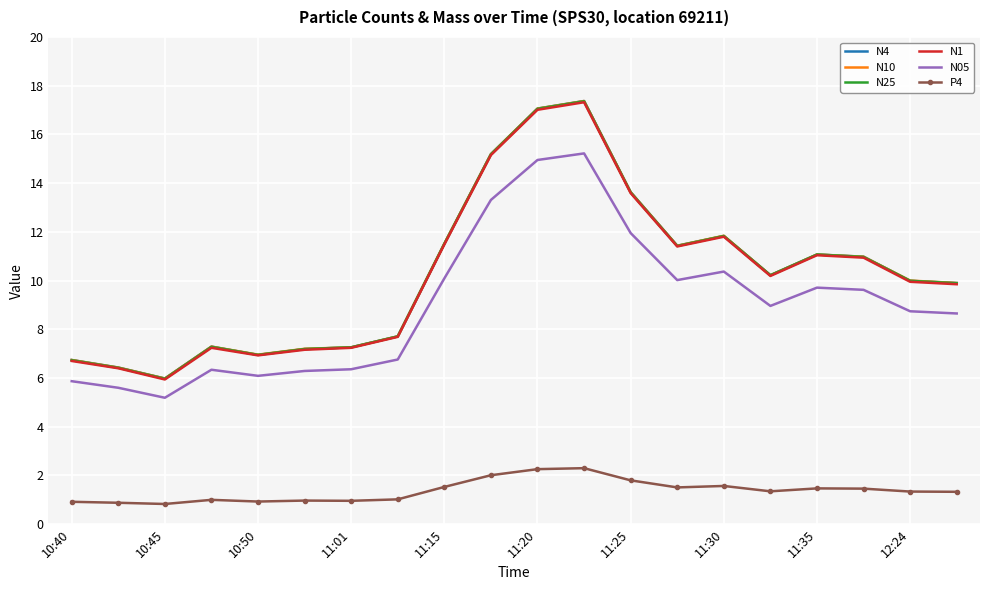

What is the sum of all N10 values?

205.8